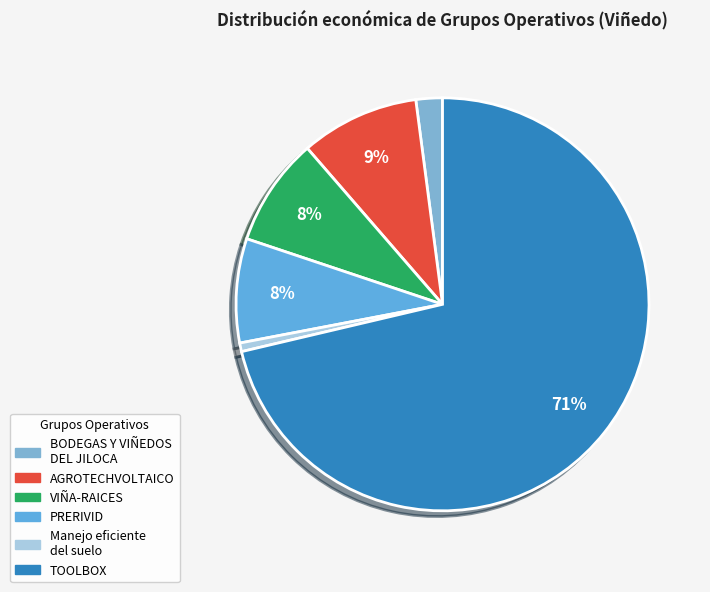

Count the number of slices in the pie.

6